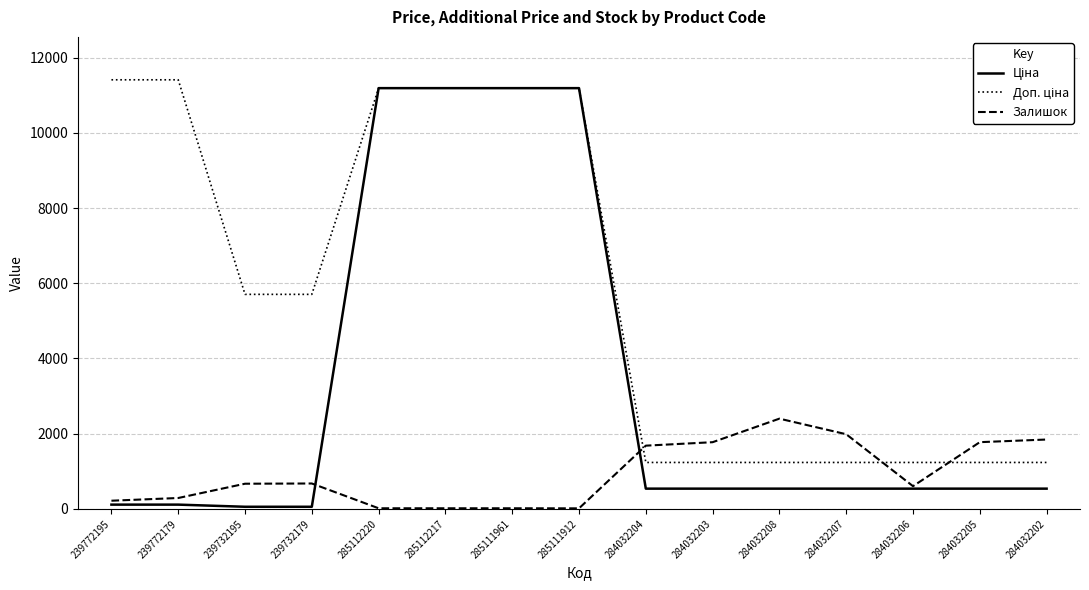

What is the maximum value shown in the chart?

11410.0